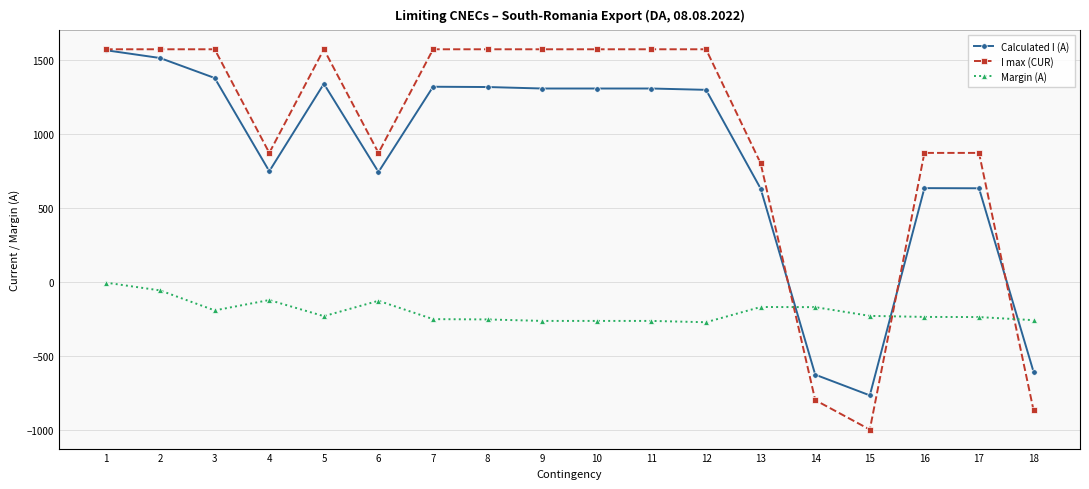

What is the value of the Calculated I (A) point at the 10th from the left?

1305